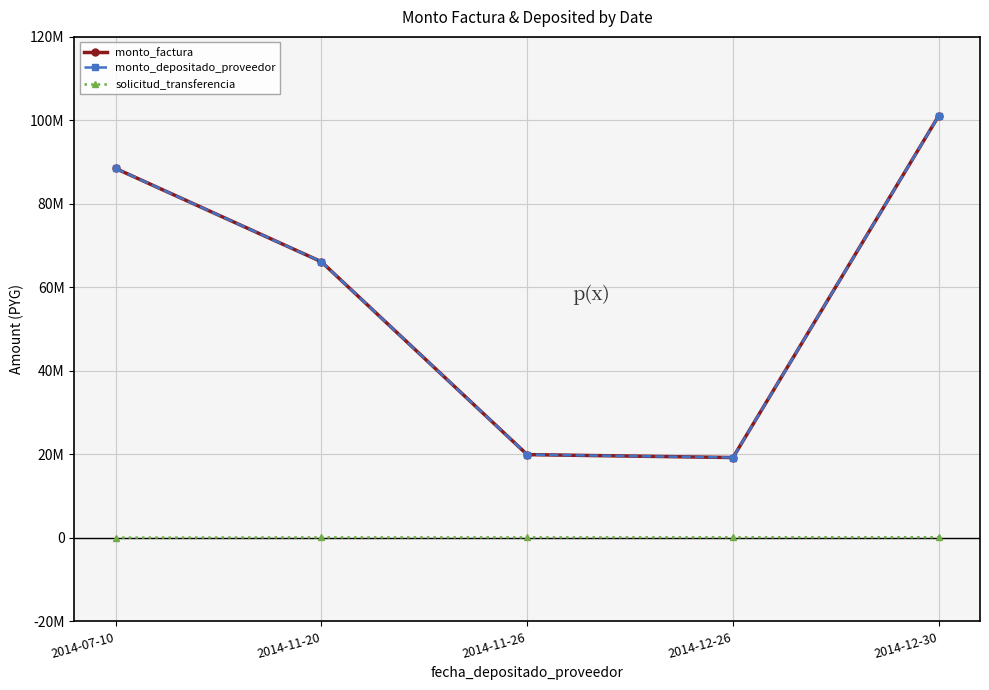

Is this an area chart (filled region under the line)?

No